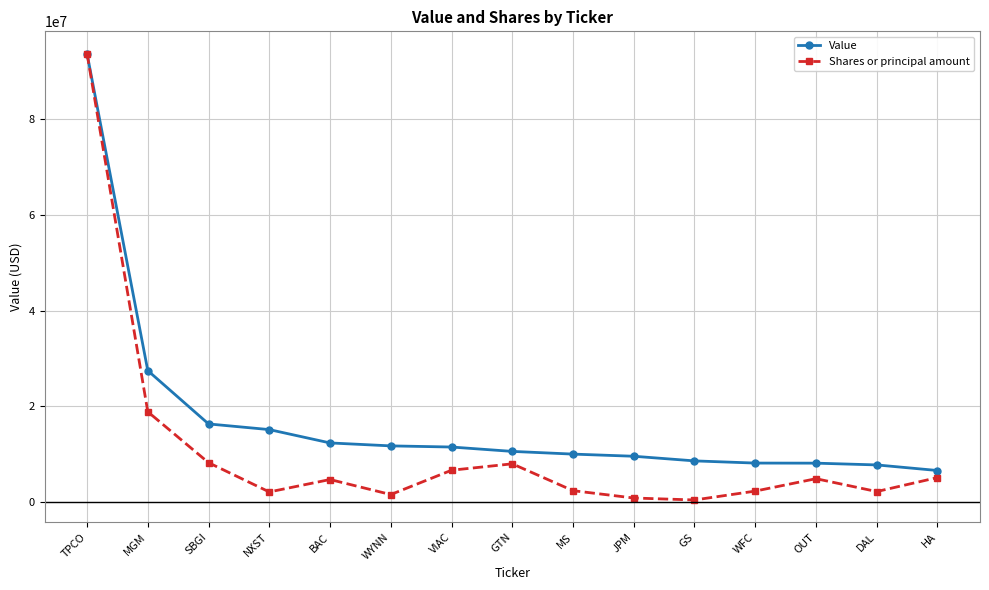

What is the sum of all Value values?

257625000.0